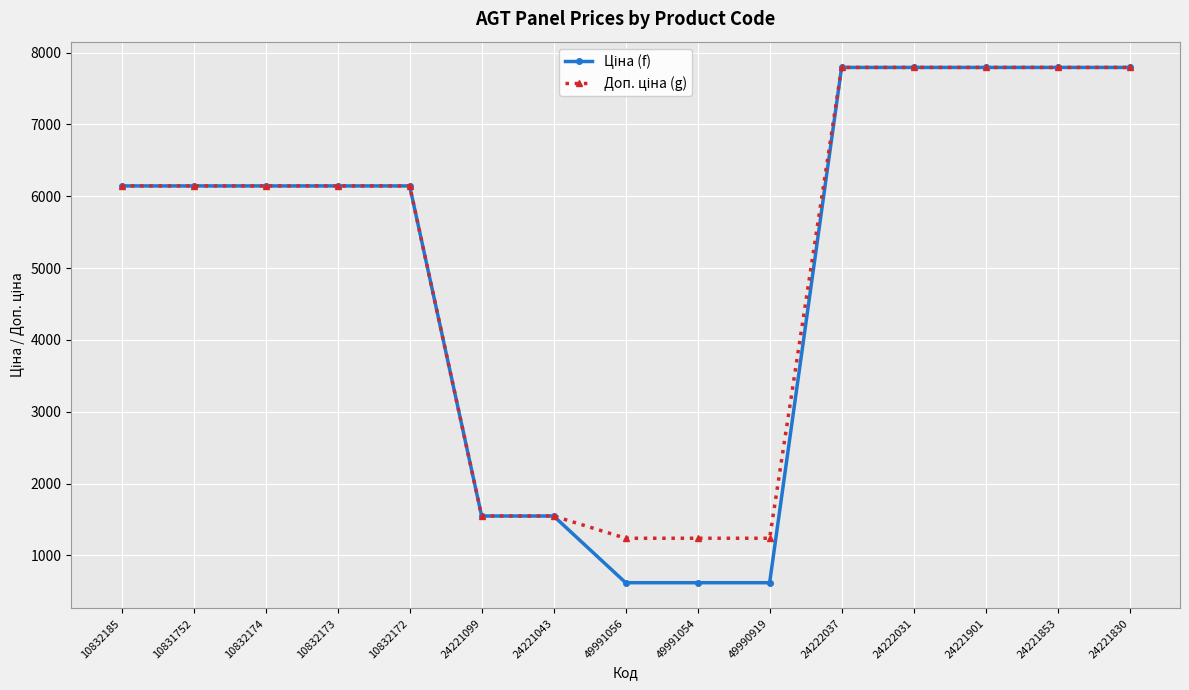

What is the minimum value shown in the chart?

618.9